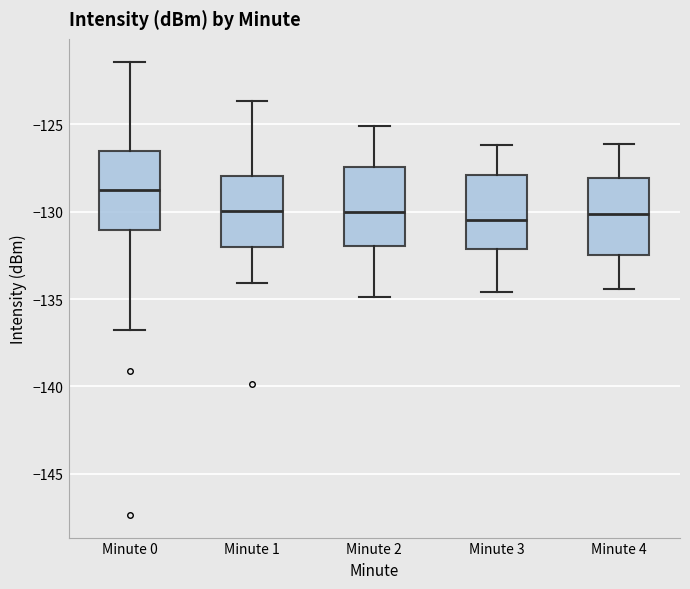

Reading left to right, read every box against the y-axis: the position of its median line, the range the box covers, and the ends of its whiskers. The values are not printed on the chart, so give them approximately, as read against the axis.

Minute 0: median -128.5, box -131.0 to -126.5, whiskers -136.5 to -121.5
Minute 1: median -130.0, box -132.0 to -128.0, whiskers -134.0 to -123.5
Minute 2: median -130.0, box -132.0 to -127.5, whiskers -135.0 to -125.0
Minute 3: median -130.5, box -132.0 to -128.0, whiskers -134.5 to -126.0
Minute 4: median -130.0, box -132.5 to -128.0, whiskers -134.5 to -126.0